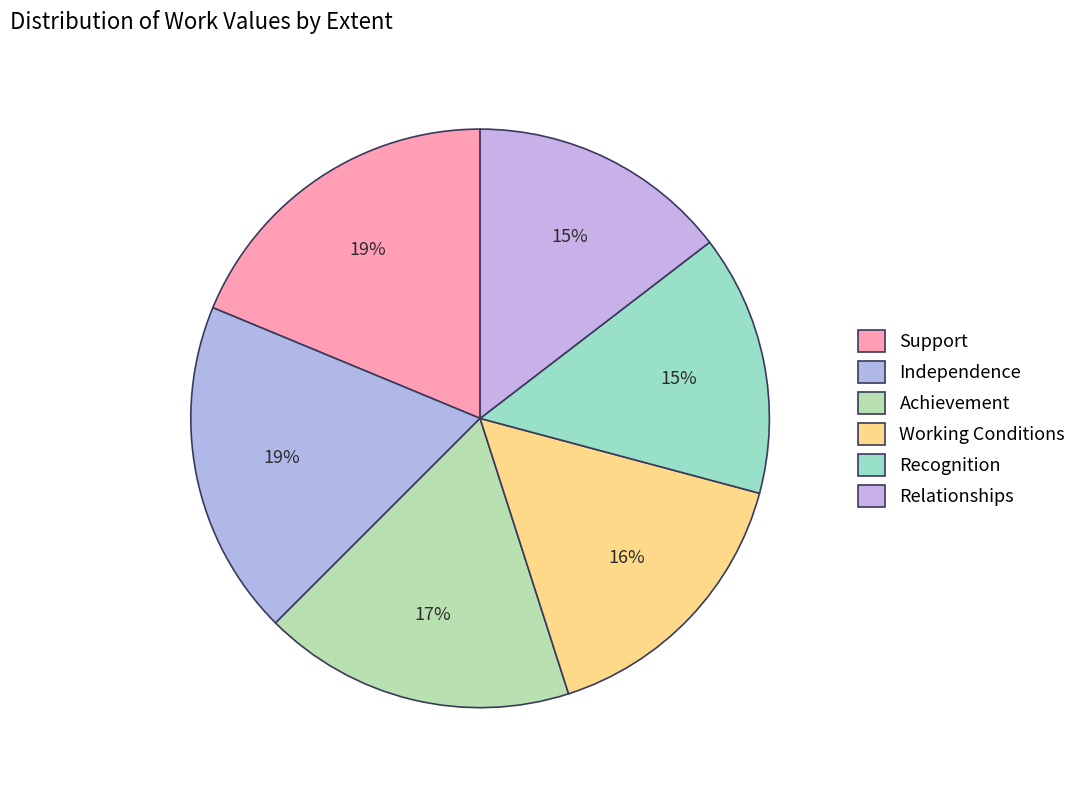

Which category has the biggest portion of the pie?

Support